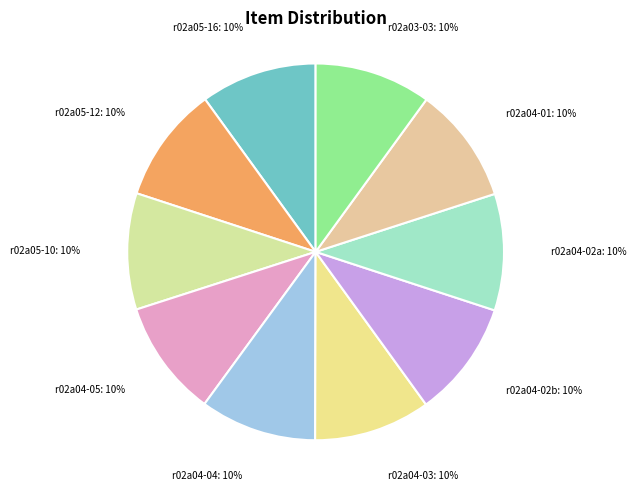

The r02a05-10 slice represents 21% of the pie. True or false?

False